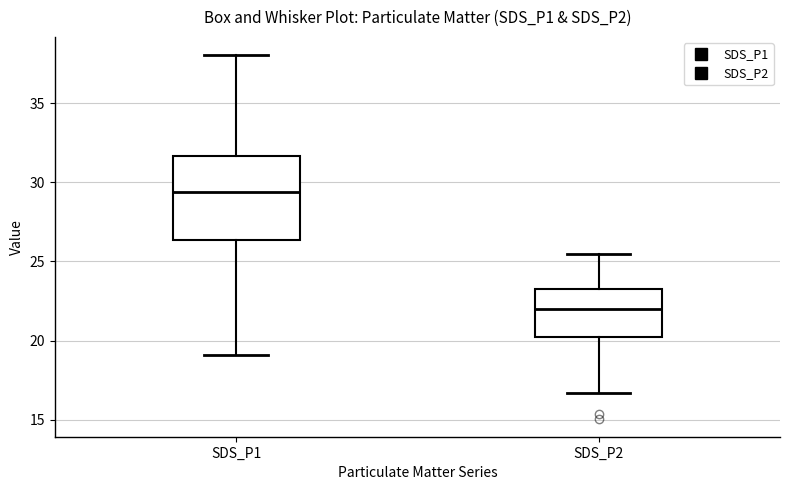

Where is the lower edge of the box for SDS_P1 on the y-axis? The values are not printed on the chart, so give them approximately, as read against the axis.

26.5